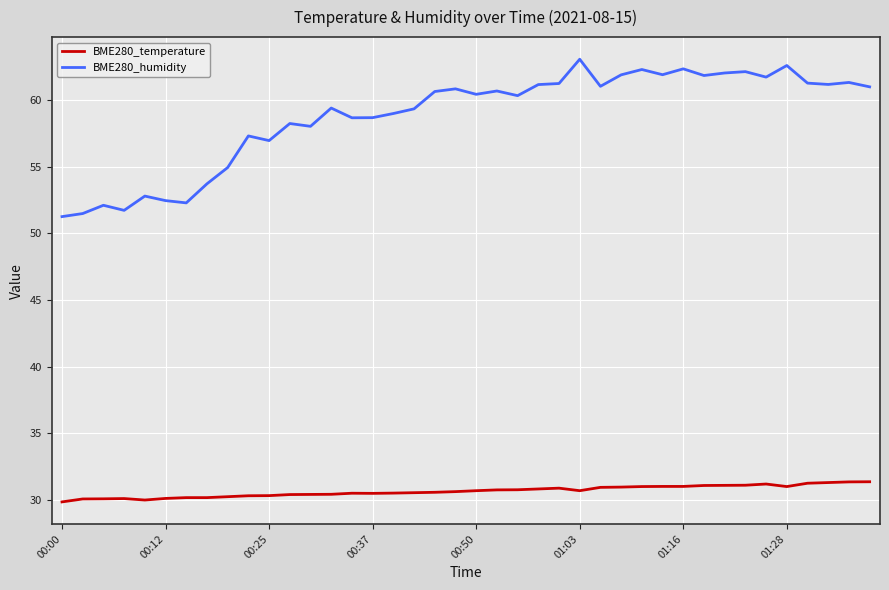

Rank the series by their average value, from lowest to highest.

BME280_temperature, BME280_humidity